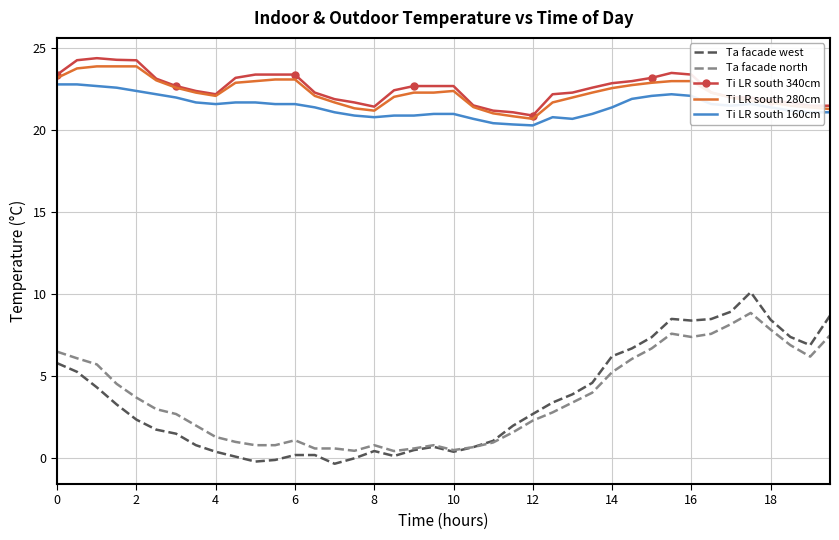

At how many categories does at least one series exceed 6?

40